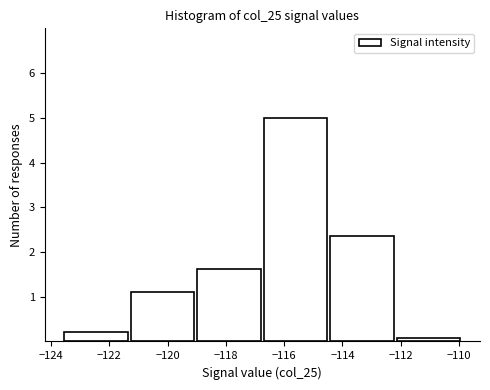

Reading left to right, list every bar in this chart as the range it spans on the x-axis followed by its height. Neither the bar edges nor the heights are printed on the chart, so give them approximately, as read against the axes.

-123.6 to -121.4: 0.2
-121.4 to -119.0: 1.1
-119.0 to -116.8: 1.6
-116.8 to -114.4: 5.0
-114.4 to -112.2: 2.4
-112.2 to -109.8: under 0.1